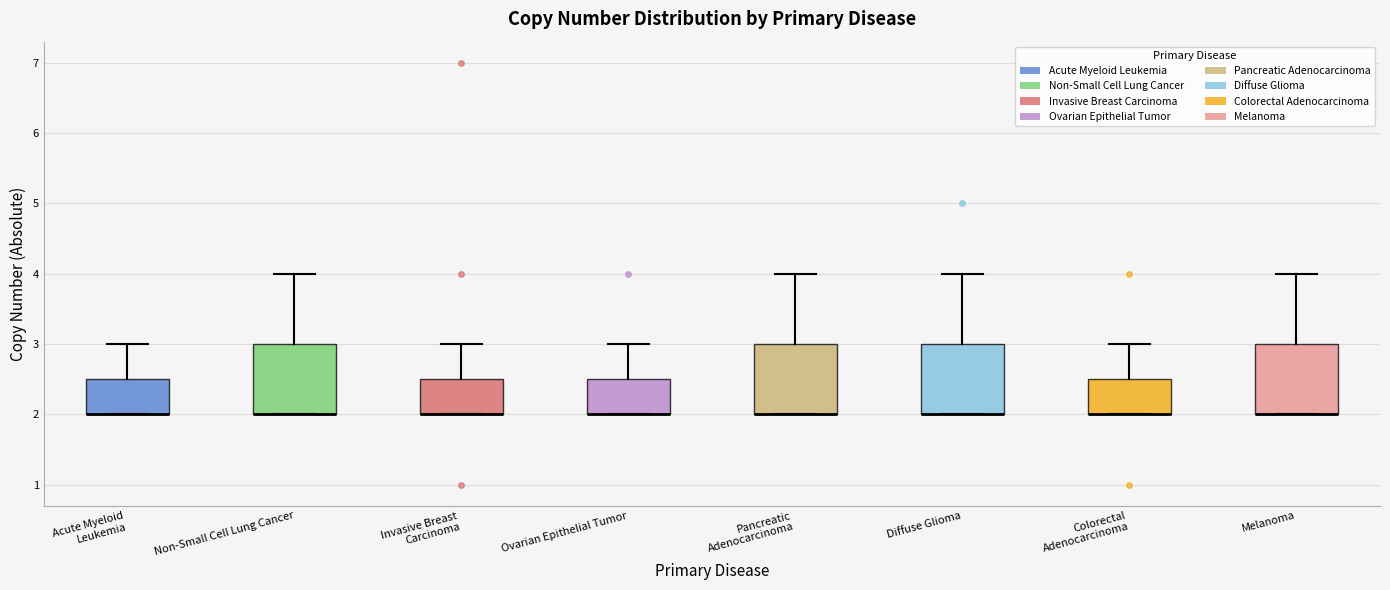

Reading left to right, read every box against the y-axis: the position of its median line, the range the box covers, and the ends of its whiskers. The values are not printed on the chart, so give them approximately, as read against the axis.

Acute Myeloid Leukemia: median 2.0 (drawn on the box's lower edge), box 2.0 to 2.5, whiskers 2.0 to 3.0
Non-Small Cell Lung Cancer: median 2.0 (drawn on the box's lower edge), box 2.0 to 3.0, whiskers 2.0 to 4.0
Invasive Breast Carcinoma: median 2.0 (drawn on the box's lower edge), box 2.0 to 2.5, whiskers 2.0 to 3.0
Ovarian Epithelial Tumor: median 2.0 (drawn on the box's lower edge), box 2.0 to 2.5, whiskers 2.0 to 3.0
Pancreatic Adenocarcinoma: median 2.0 (drawn on the box's lower edge), box 2.0 to 3.0, whiskers 2.0 to 4.0
Diffuse Glioma: median 2.0 (drawn on the box's lower edge), box 2.0 to 3.0, whiskers 2.0 to 4.0
Colorectal Adenocarcinoma: median 2.0 (drawn on the box's lower edge), box 2.0 to 2.5, whiskers 2.0 to 3.0
Melanoma: median 2.0 (drawn on the box's lower edge), box 2.0 to 3.0, whiskers 2.0 to 4.0